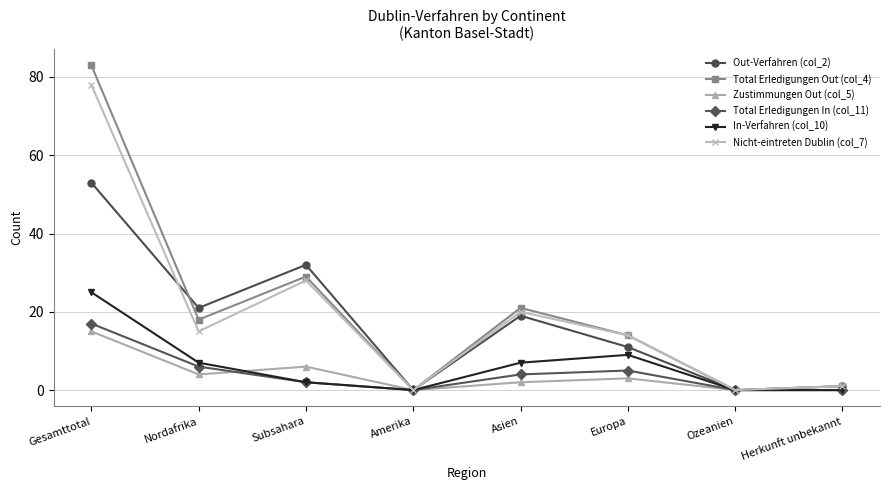

At which label does Out-Verfahren (col_2) first exceed 19?

Gesamttotal